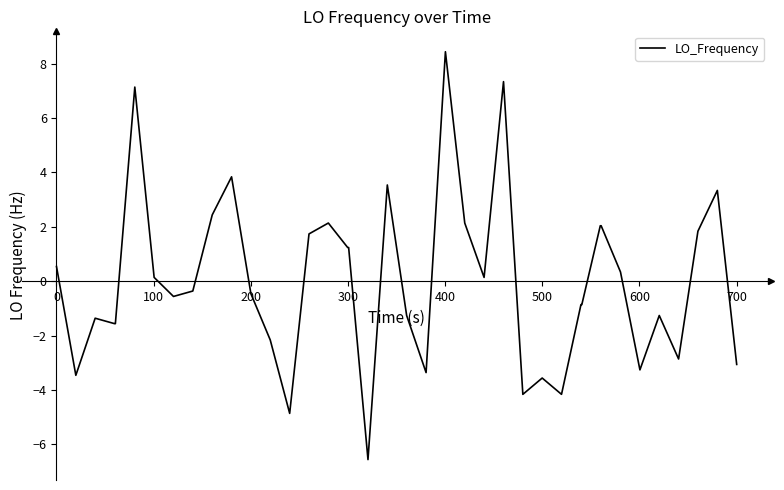

What is the smallest value displayed?

-6.6